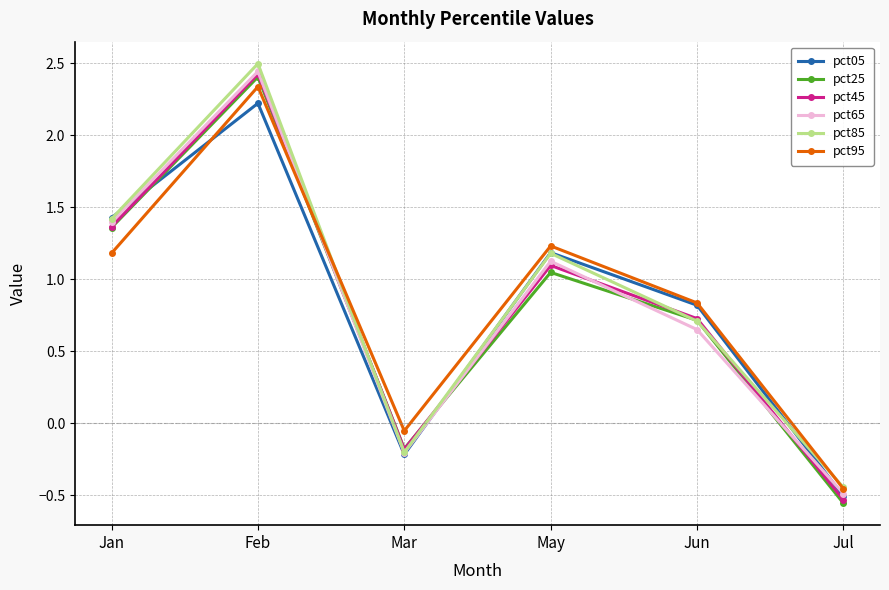

List the labels in order of pct05 value, largest first.

Feb, Jan, May, Jun, Mar, Jul